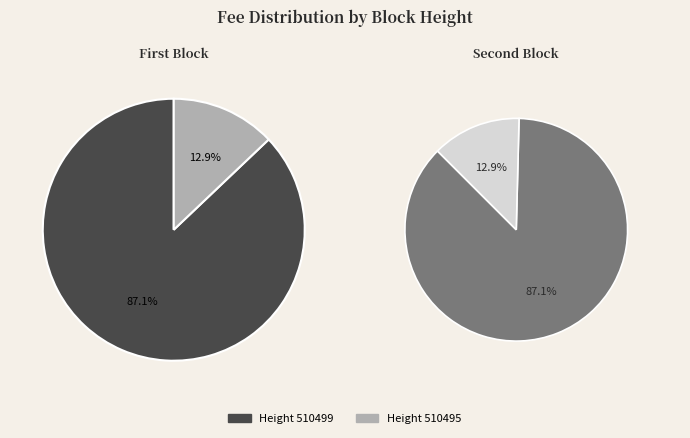

The 510495 slice represents 13% of the pie. True or false?

True